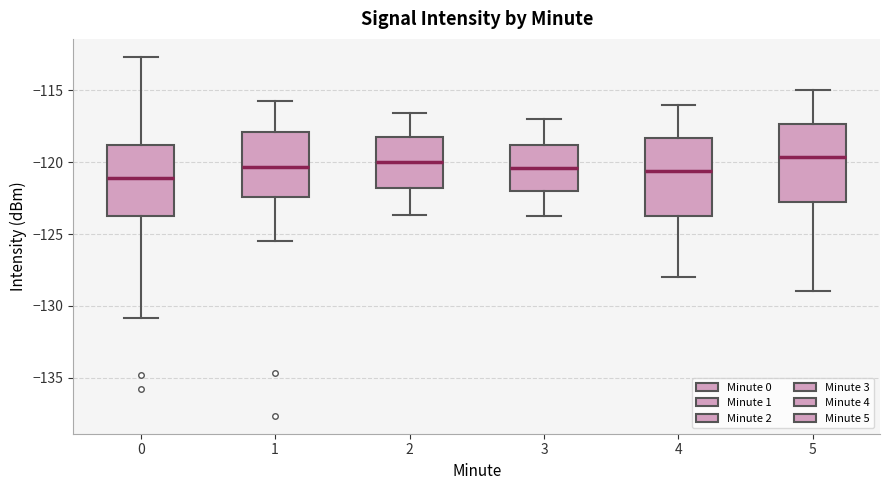

Where does the lower whisker of the box at x = 4 end on the y-axis? The values are not printed on the chart, so give them approximately, as read against the axis.

-128.0